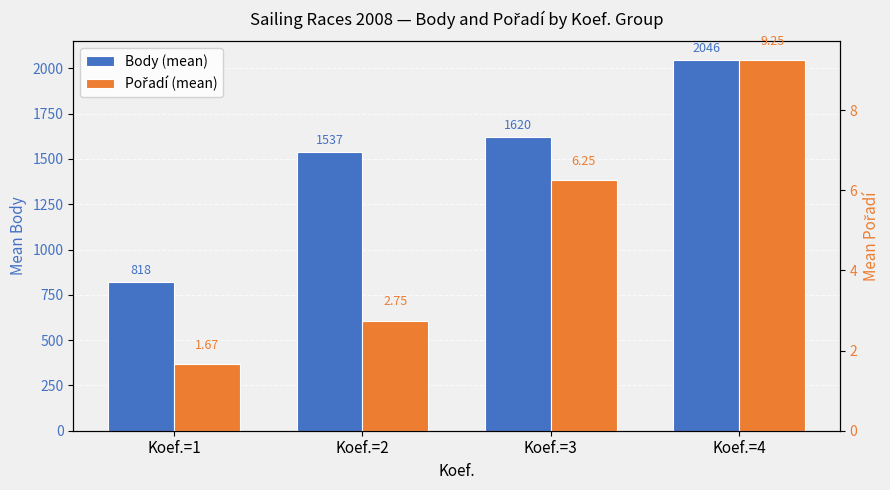

How many values in the Body (mean) series are below 1620?

2